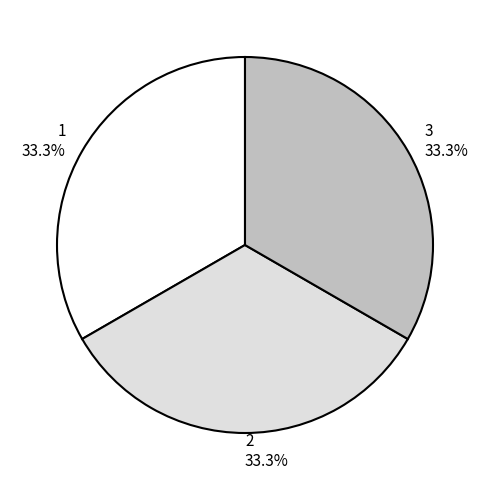

What is the ratio of the value at 2 to the value at 1?

1.0